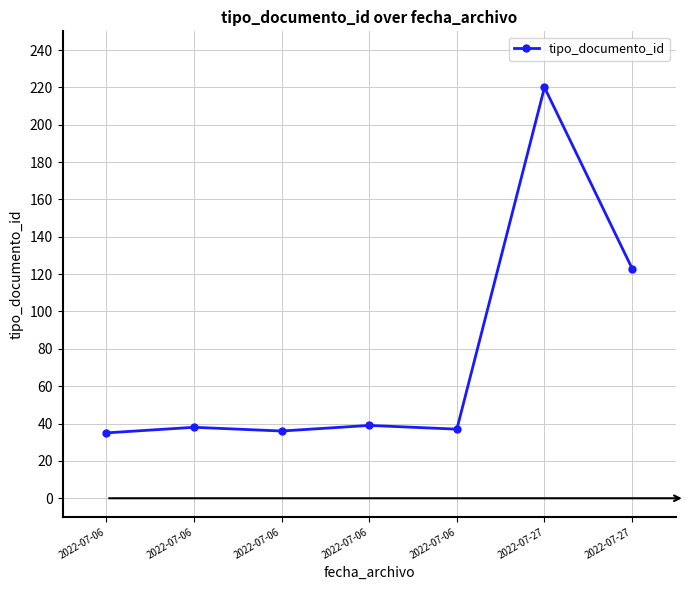

Reading left to right, extract all data points from this chart.

35	38	36	39	37	220	123